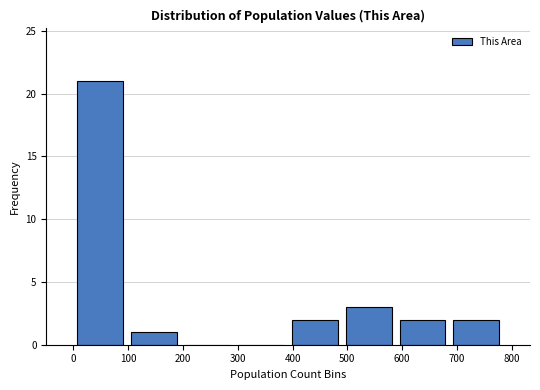

Reading left to right, transcribe this chart: for each bar, give the range it covers on the x-axis and its height. Neither the bar edges nor the heights are printed on the chart, so give them approximately, as read against the axes.

0 to 98: 21
98 to 196: 1
196 to 294: 0
294 to 392: 0
392 to 490: 2
490 to 588: 3
588 to 686: 2
686 to 784: 2